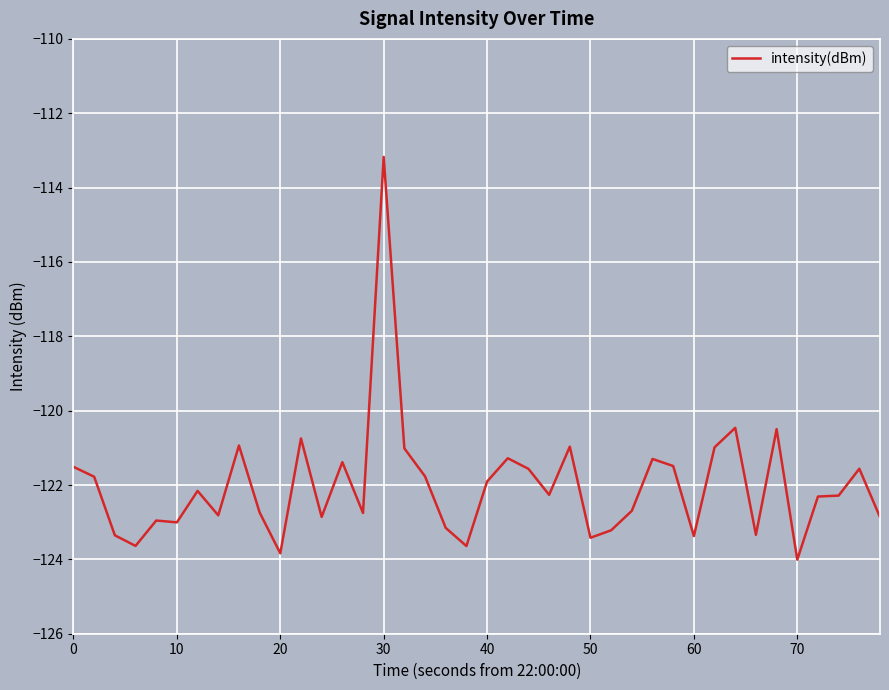

What is the greatest value displayed?

-113.2